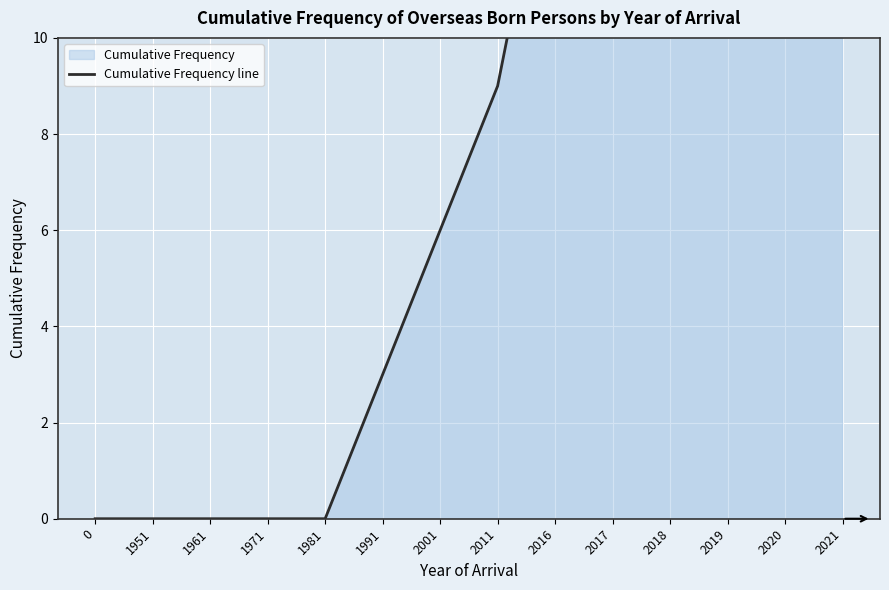

The value at 2017 is 34. True or false?

False